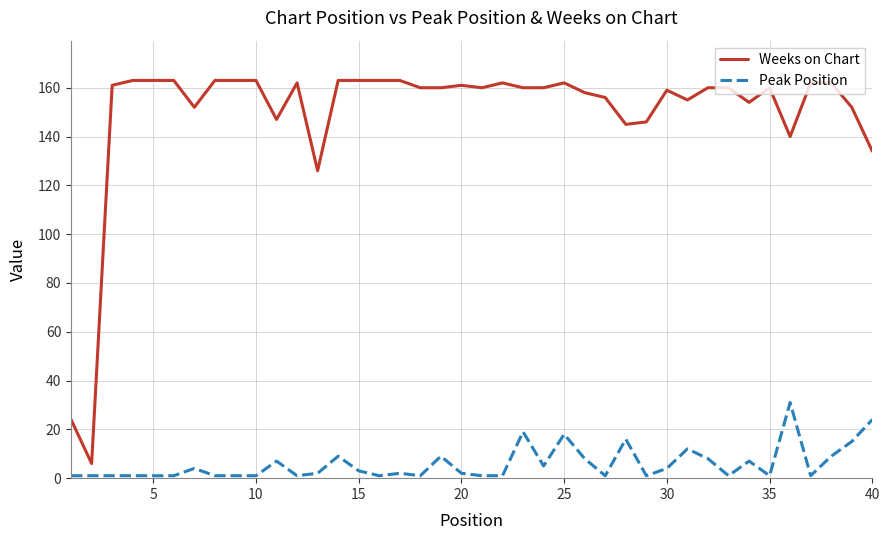

True or false: Peak Position and Weeks on Chart cross at least once.

False